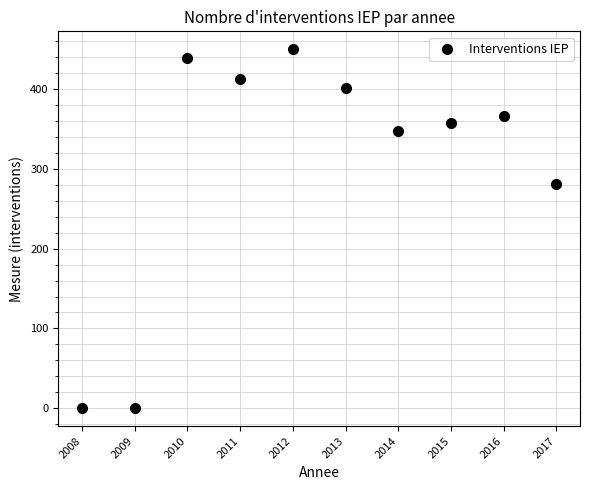

What is the average X value?

2012